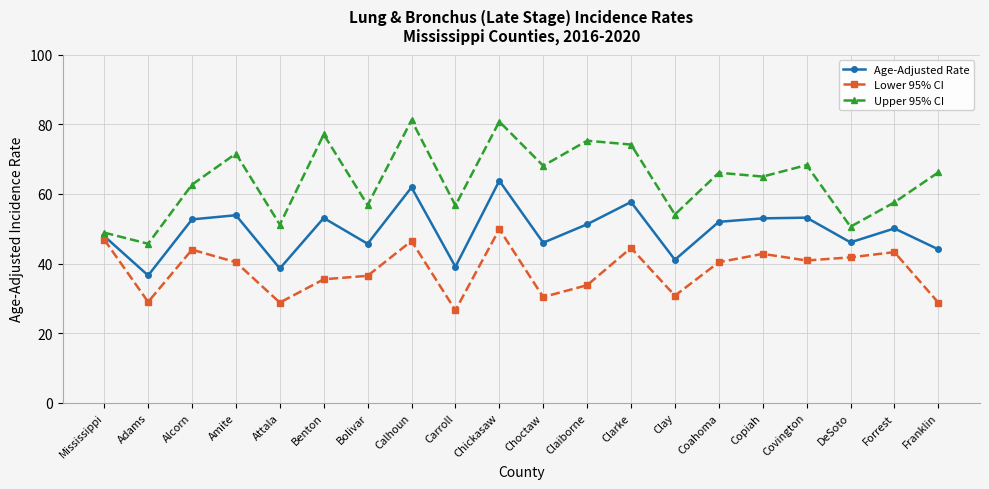

True or false: Lower 95% CI and Upper 95% CI cross at least once.

False